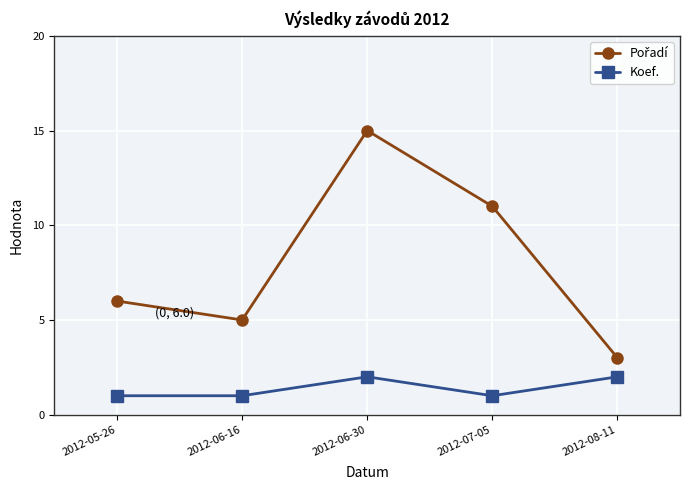

Is this an area chart (filled region under the line)?

No